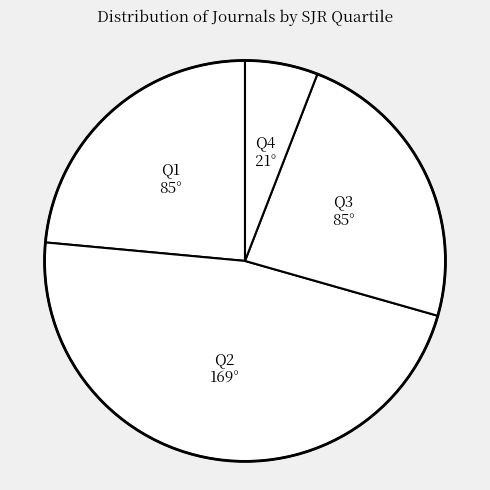

How many segments does this pie chart have?

4